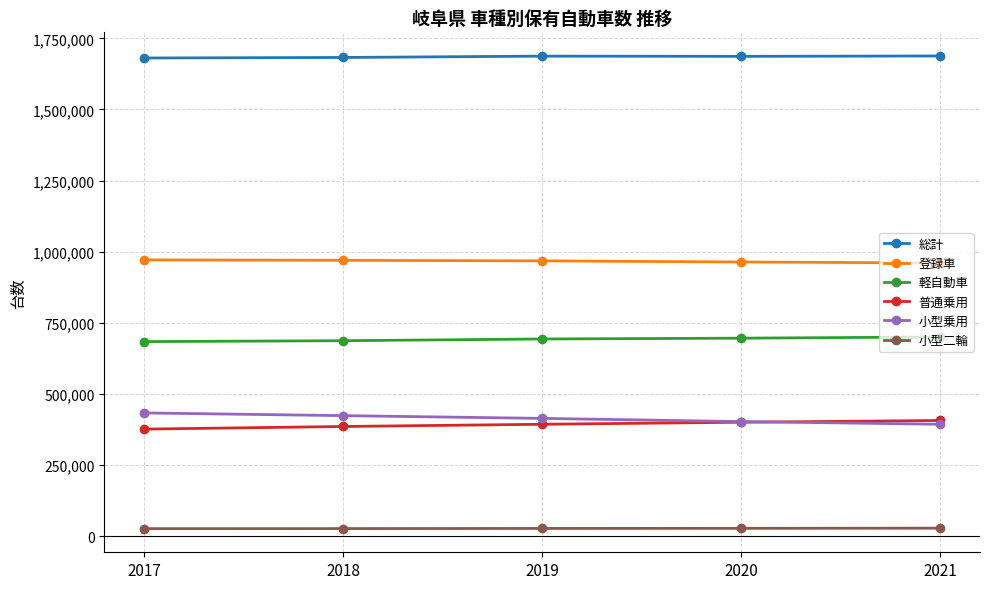

At how many categories does at least one series exceed 1190989?

5